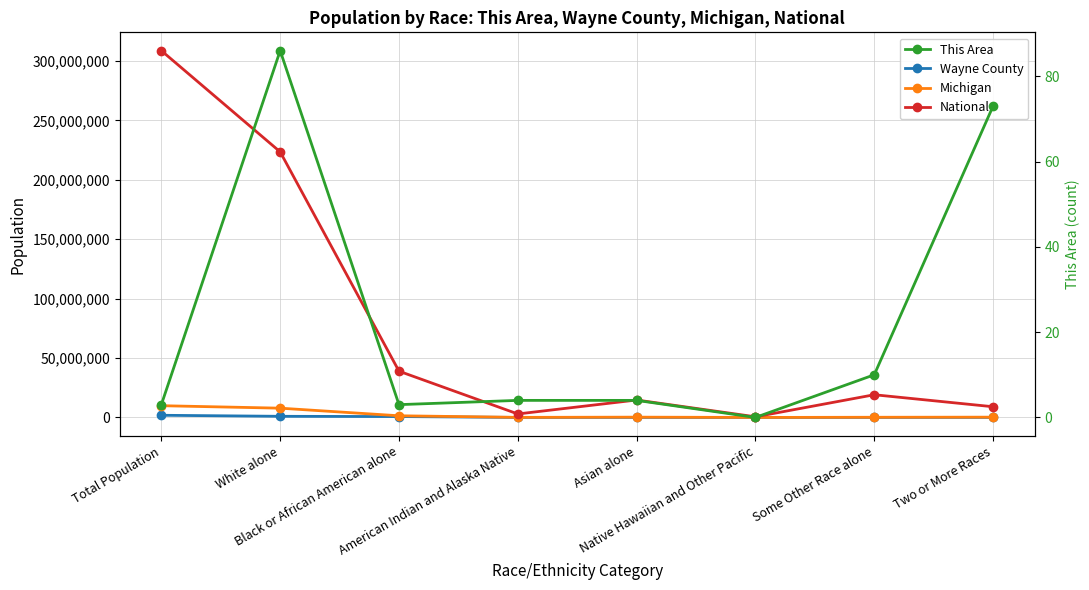

Which series has the largest total across all categories?

National